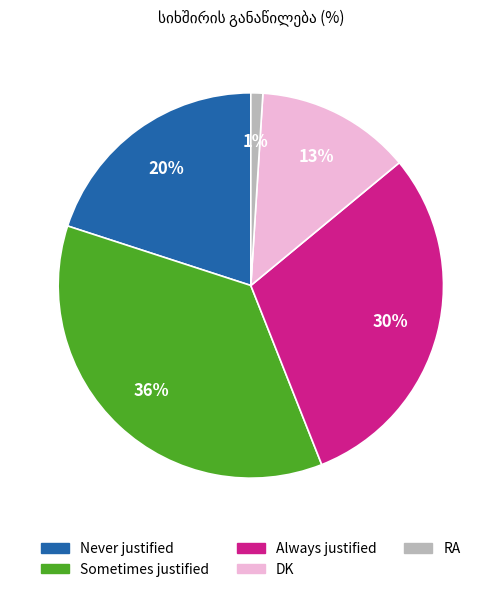

Count the number of slices in the pie.

5